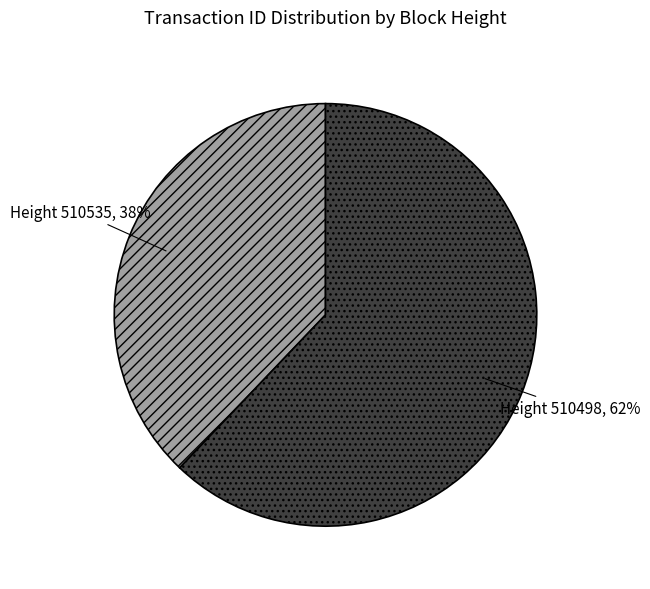

To the nearest percent, what is the difference between the largest and smallest slice percentages?

24%